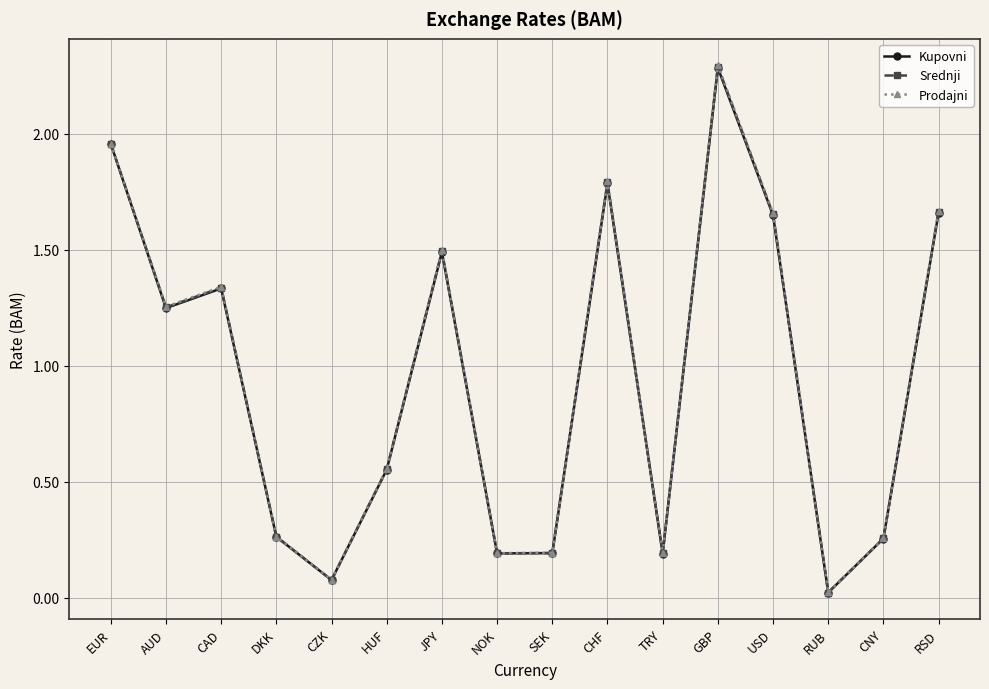

How many values in the Prodajni series exceed 1?

8